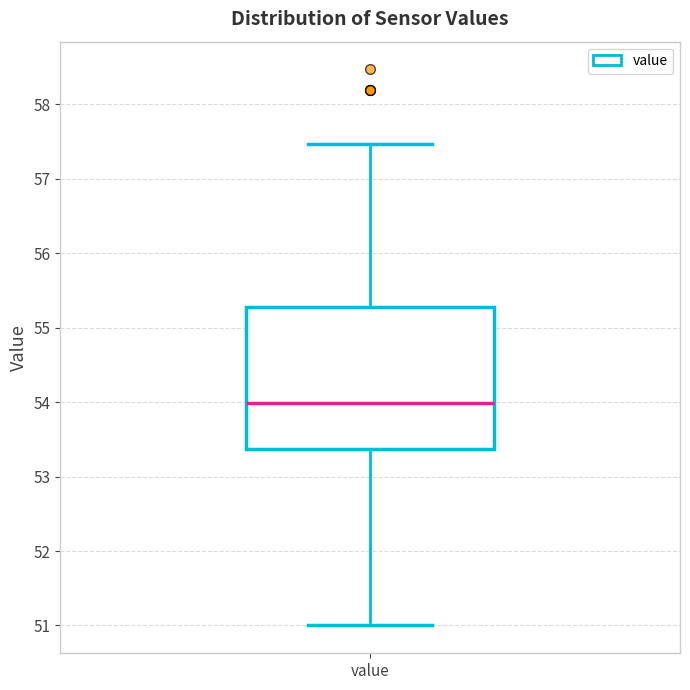

Where does the upper whisker of the box for value end on the y-axis? The values are not printed on the chart, so give them approximately, as read against the axis.

57.5